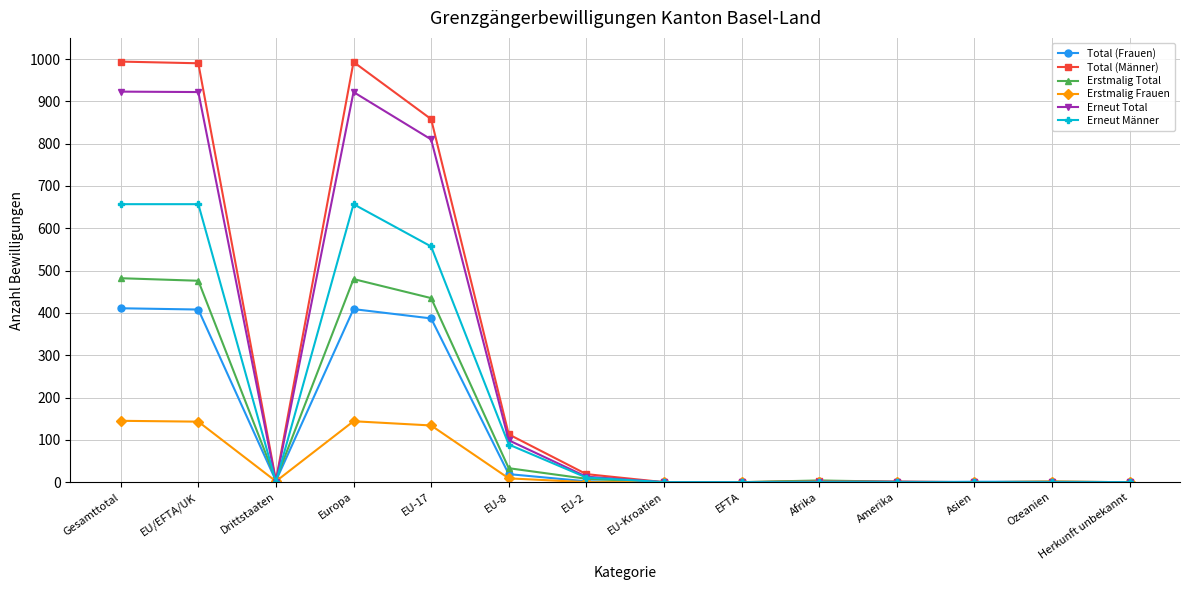

Which series has the largest range (max minus min)?

Total (Männer)